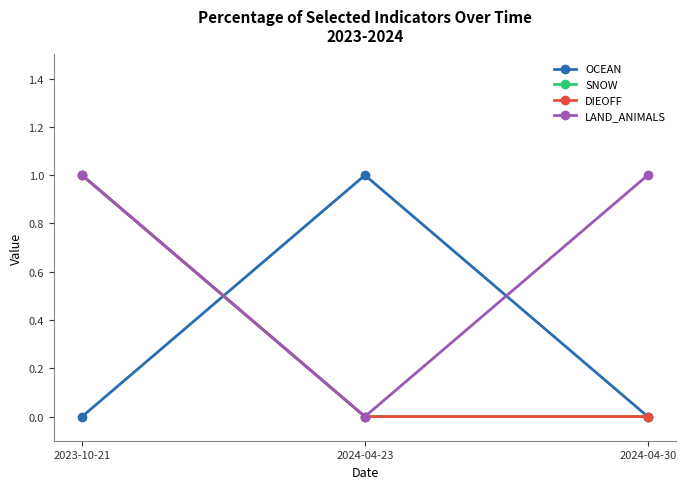

Where is SNOW nearest to the value 0?

2024-04-23